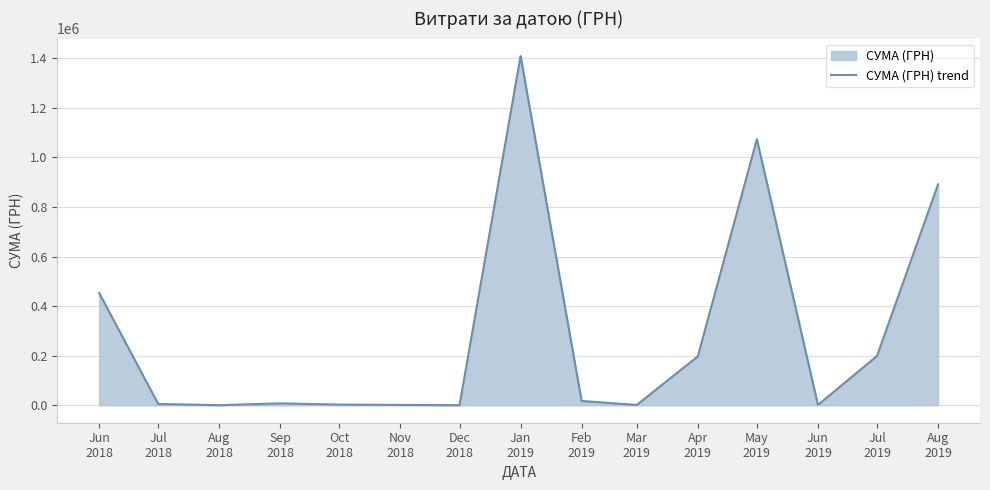

What position from the right is May
2019?

4